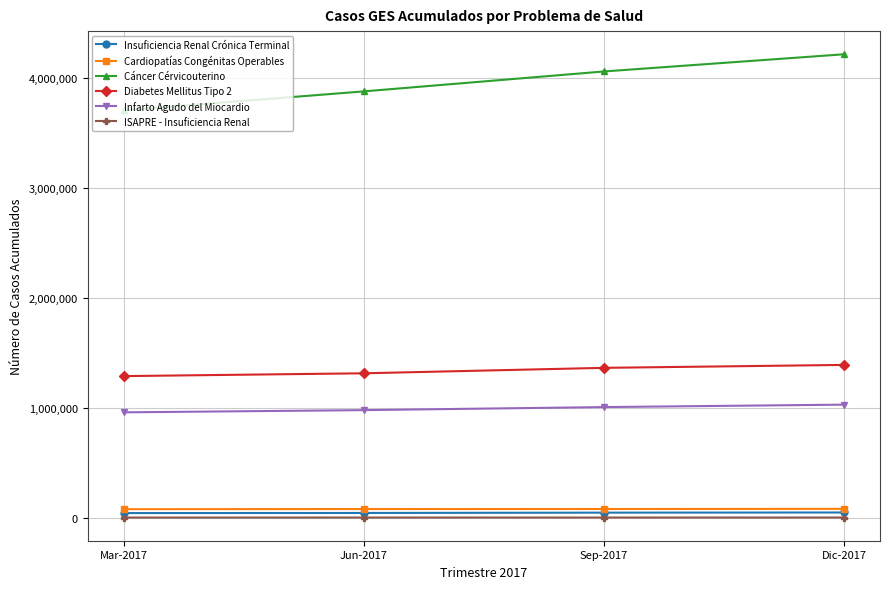

Which series has the largest total across all categories?

Cáncer Cérvicouterino